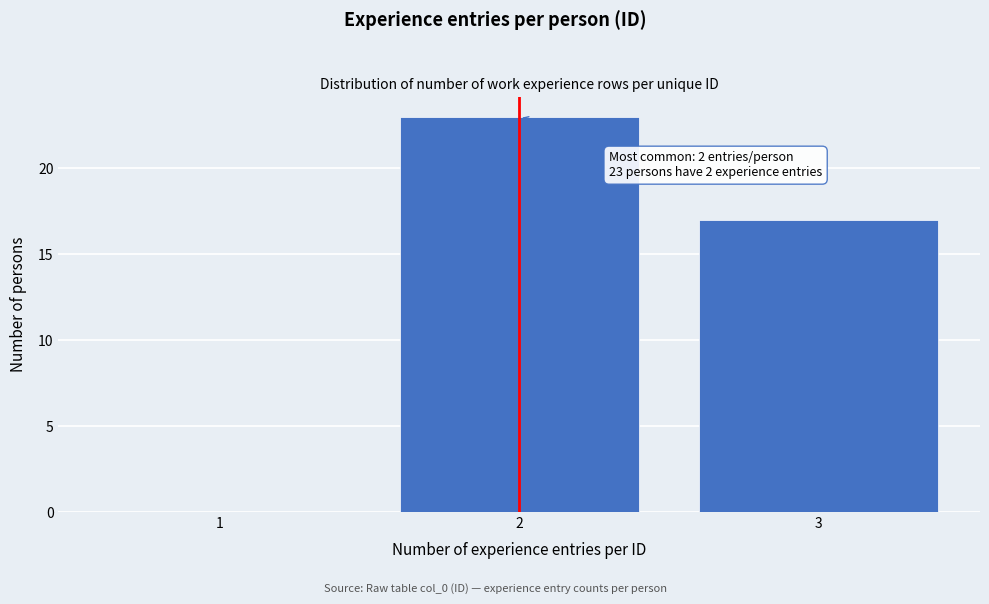

Which range on the x-axis has the tallest bar?

1.5 to 2.5